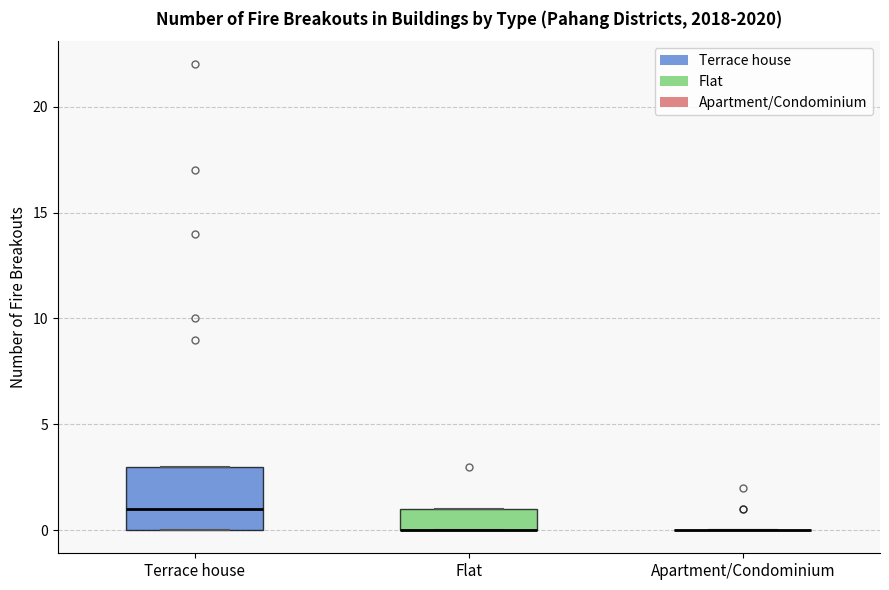

Where is the lower edge of the box for Flat on the y-axis? The values are not printed on the chart, so give them approximately, as read against the axis.

0